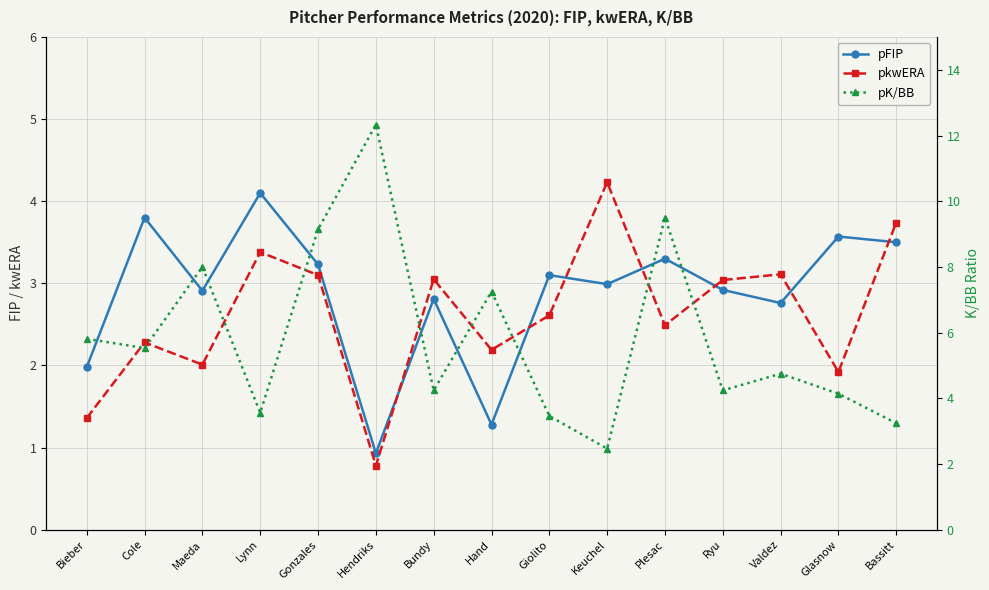

How many lines are shown in the chart?

3